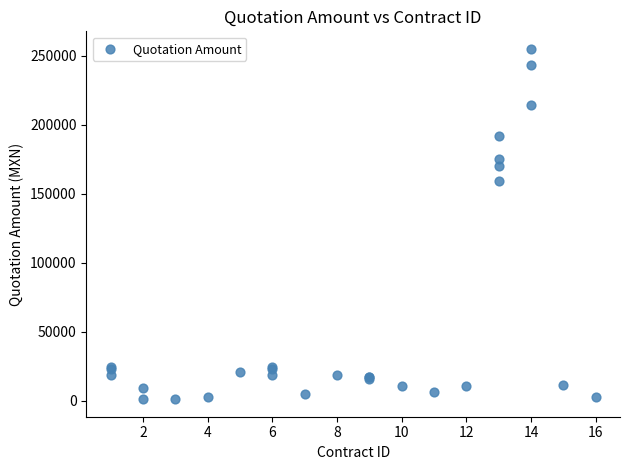

What Y value in the scatter plot is closest to 128193?

159600.0